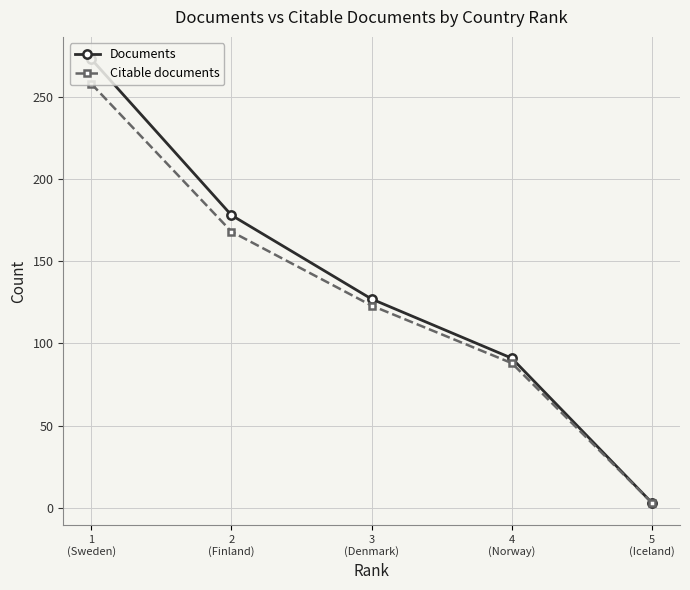

The Documents series shows 2 at 5
(Iceland). True or false?

False